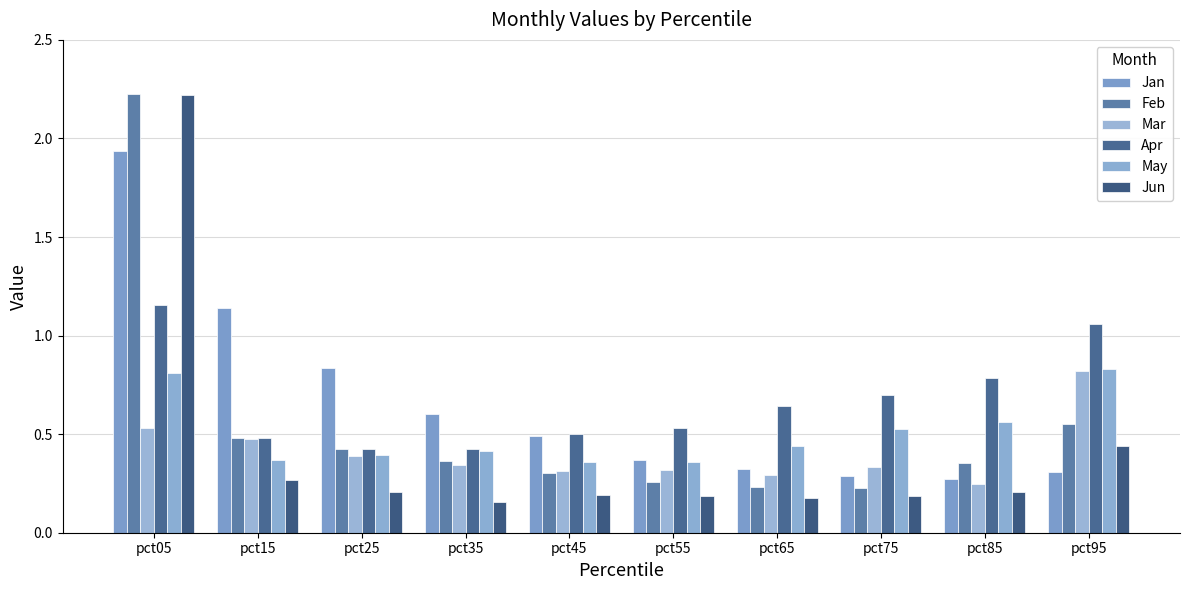

Between pct65 and pct85, which series saw the biggest shift?

Apr